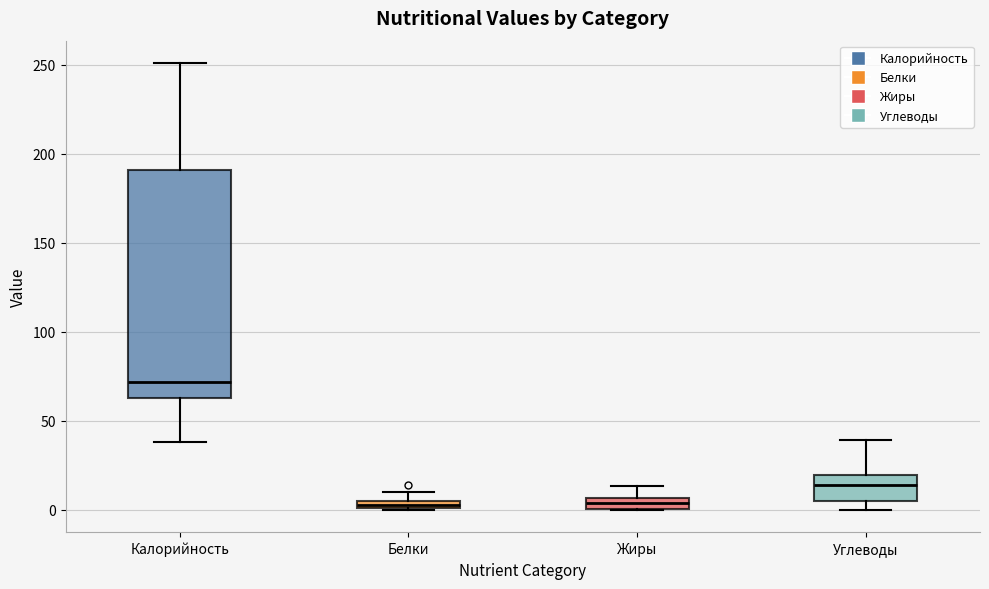

Where is the upper edge of the box for Жиры on the y-axis? The values are not printed on the chart, so give them approximately, as read against the axis.

5